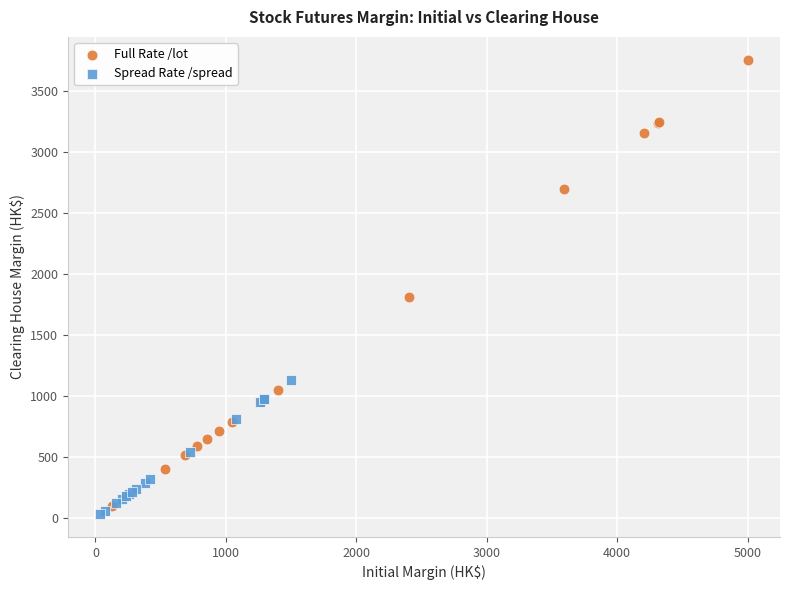

Which series contains the highest Y value?

Full Rate /lot